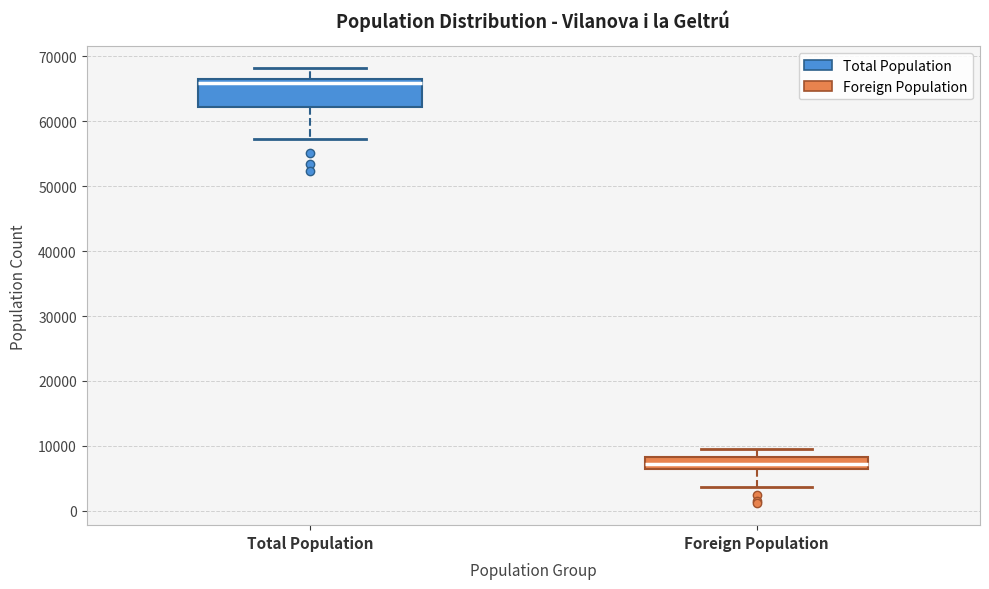

Where is the upper edge of the box for Total Population on the y-axis? The values are not printed on the chart, so give them approximately, as read against the axis.

67000